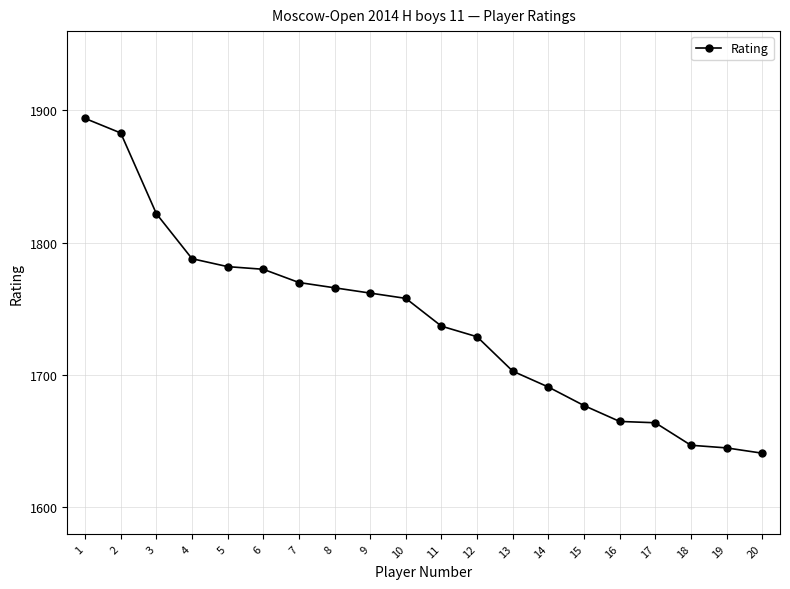

Is it true that the value at 5 is 1782?

True